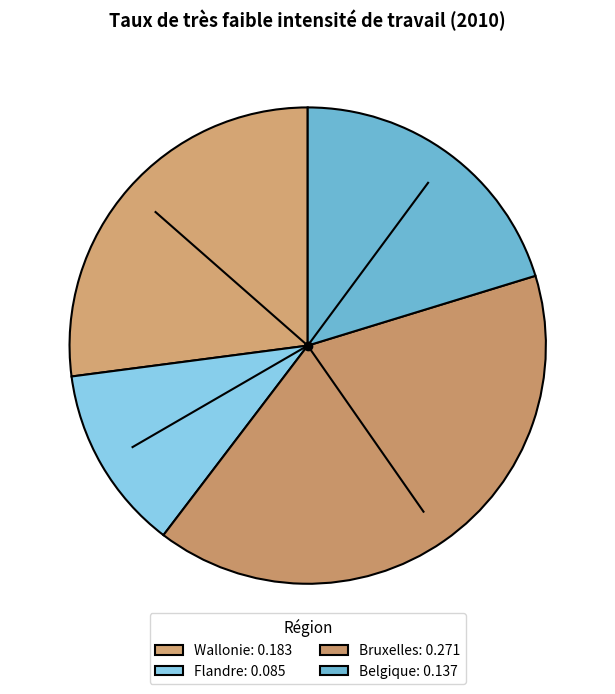

Count the number of slices in the pie.

4